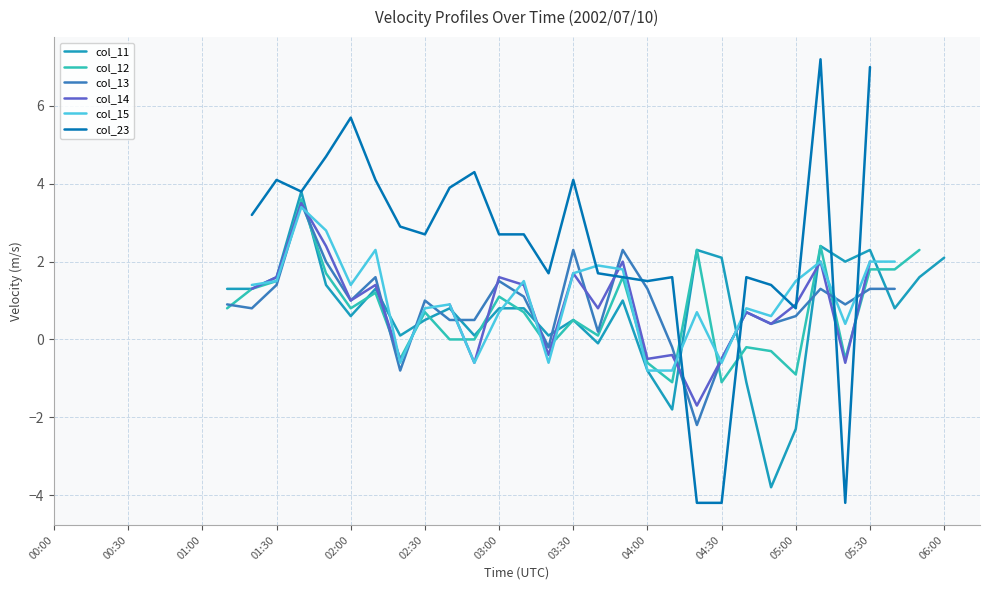

What are all the series names shown in the legend?

col_11, col_12, col_13, col_14, col_15, col_23